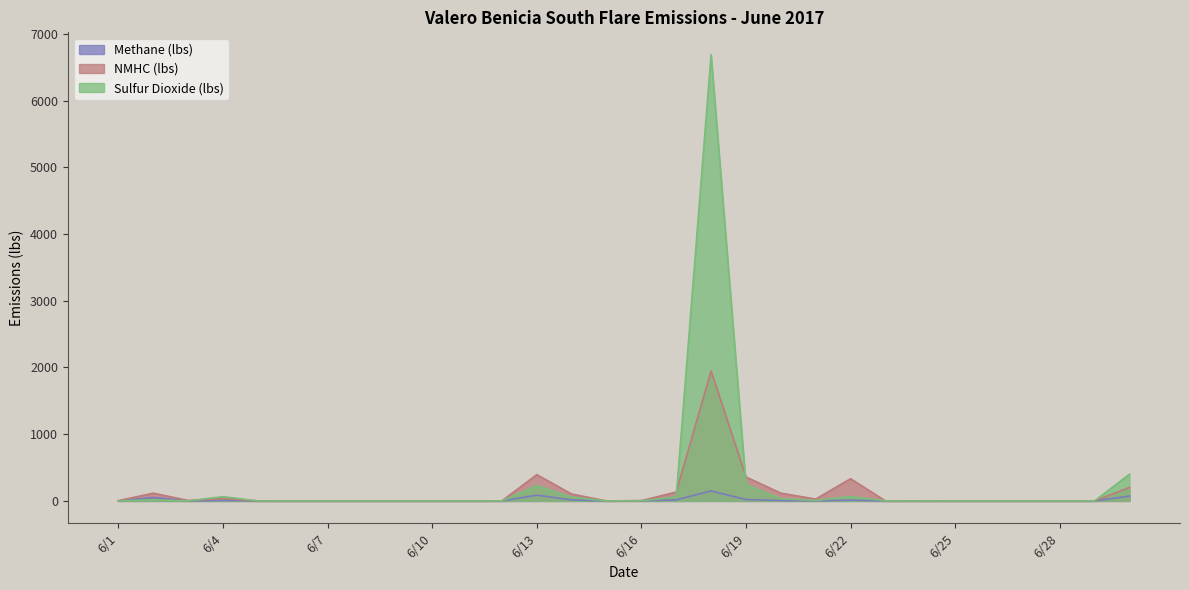

Which has a higher value, 6/4 or 6/21?

6/4